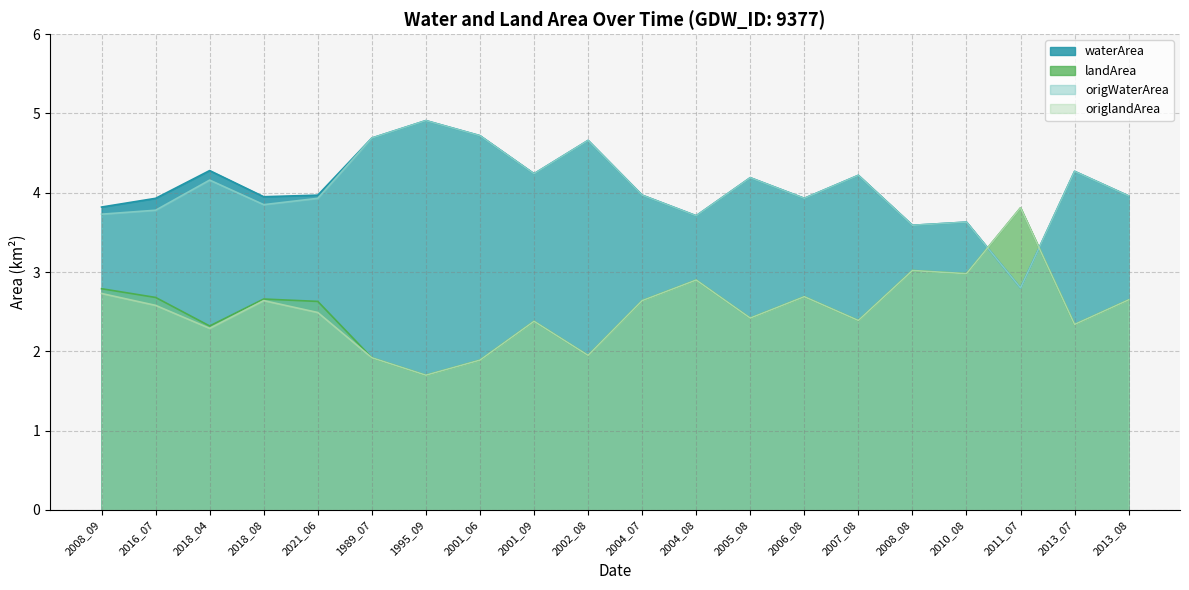

Is it true that waterArea equals 6.4 at 2013_08?

False